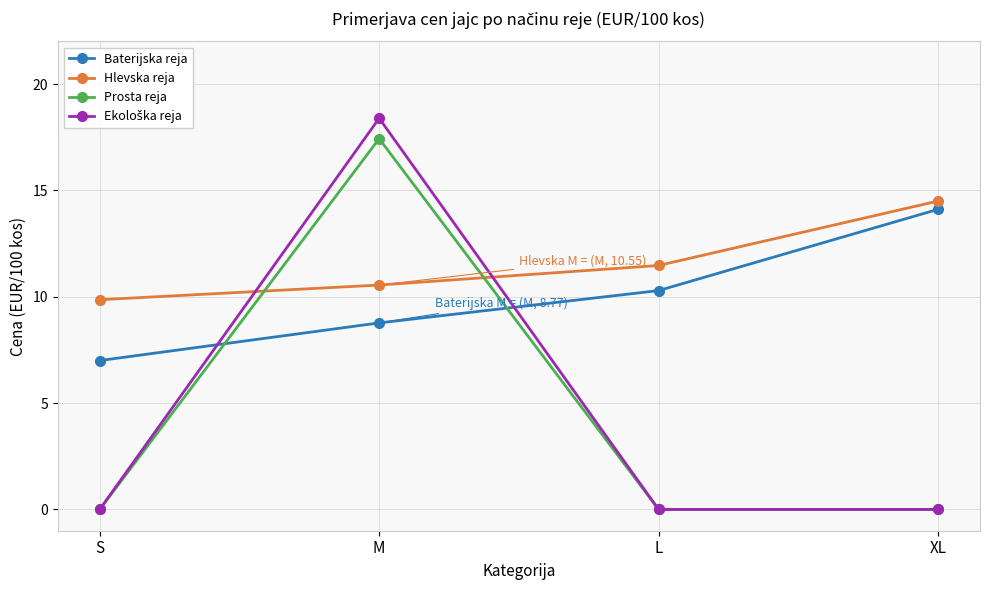

What is the label of the 4th point from the right?

S